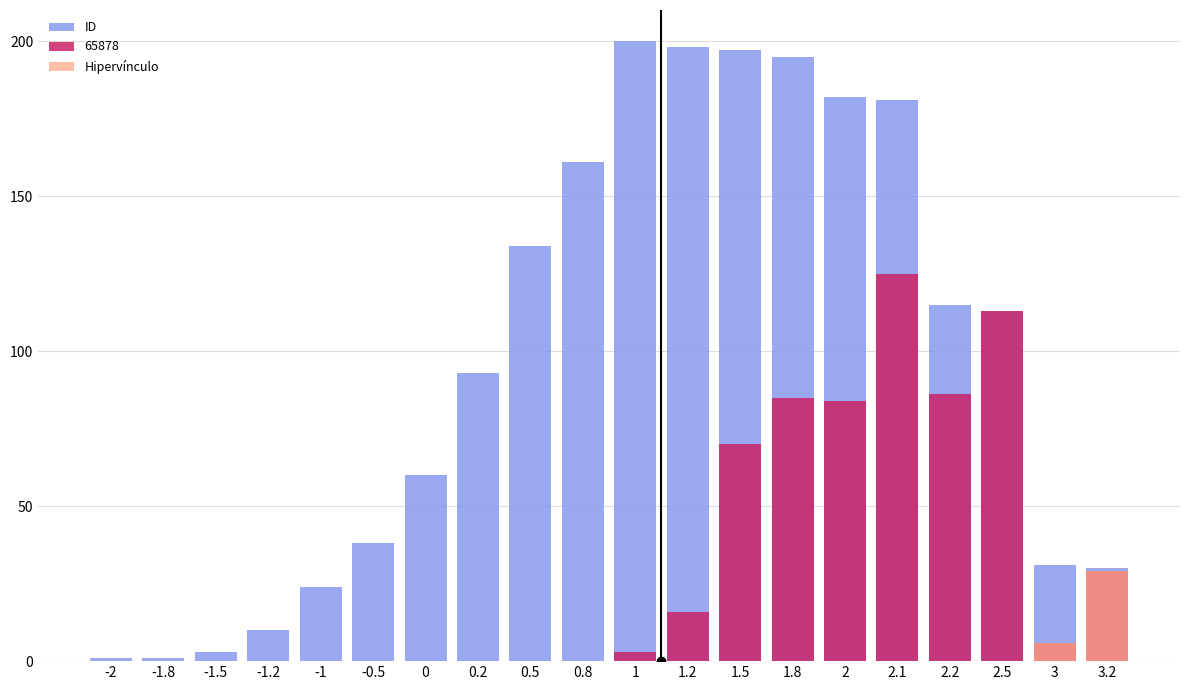

Rank the categories by ID value from highest to lowest.

1, 1.2, 1.5, 1.8, 2, 2.1, 0.8, 0.5, 2.2, 2.5, 0.2, 0, -0.5, 3, 3.2, -1, -1.2, -1.5, -2, -1.8